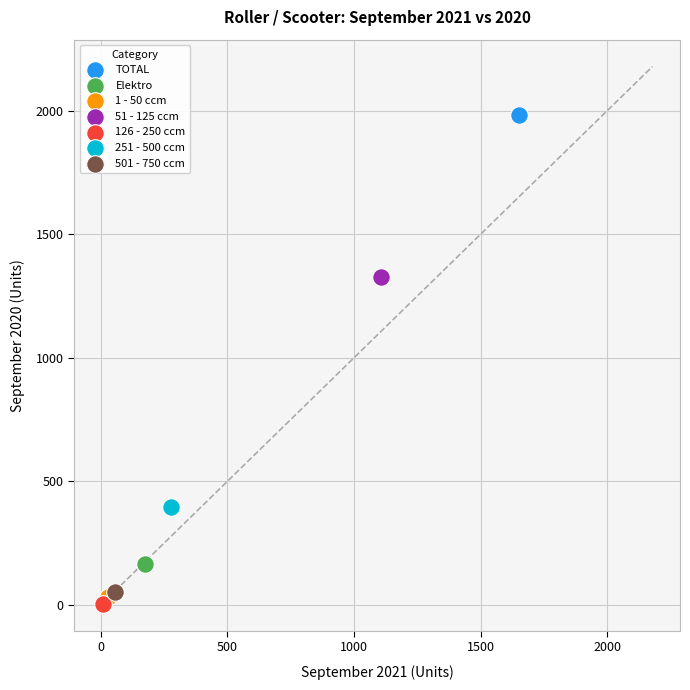

Which series reaches the maximum Y coordinate?

TOTAL